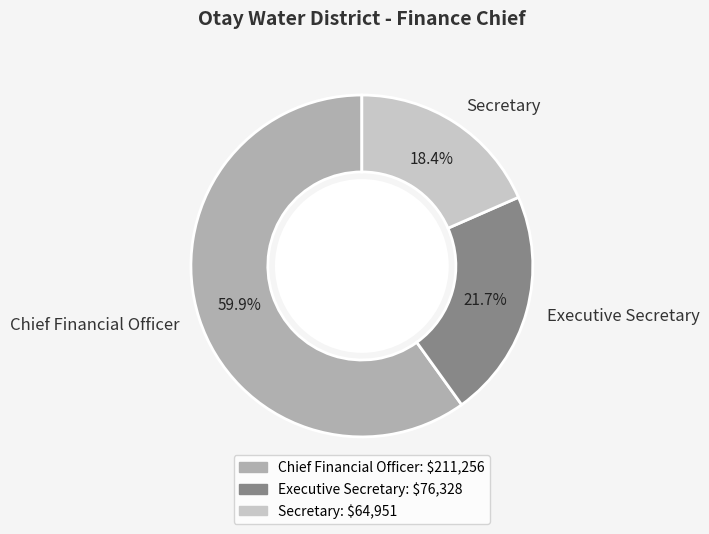

Which category has the smallest portion of the pie?

Secretary